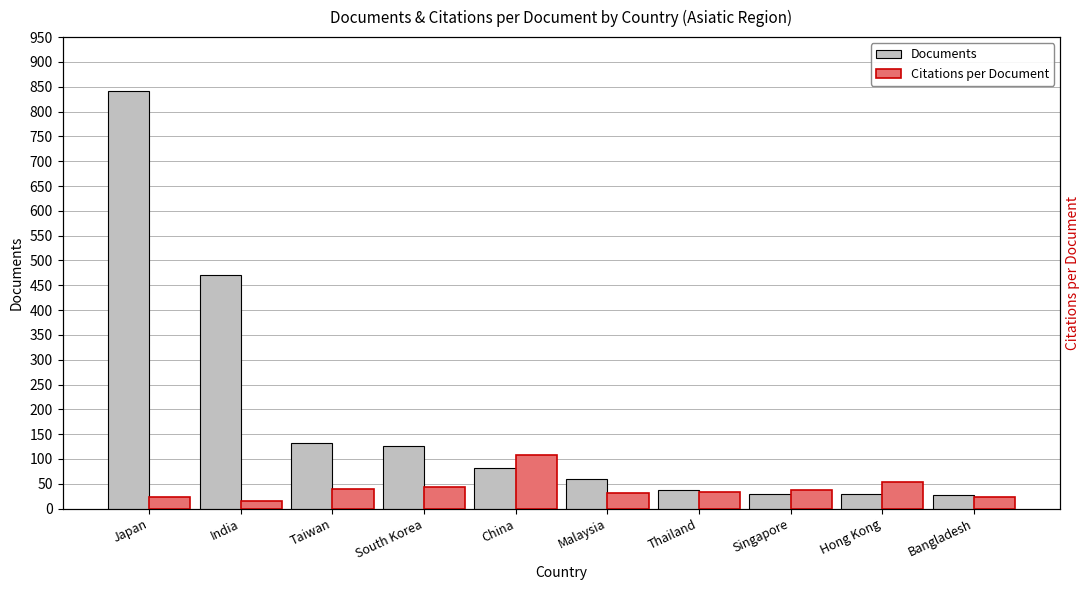

List the series in order of their peak value, lowest first.

Citations per Document, Documents